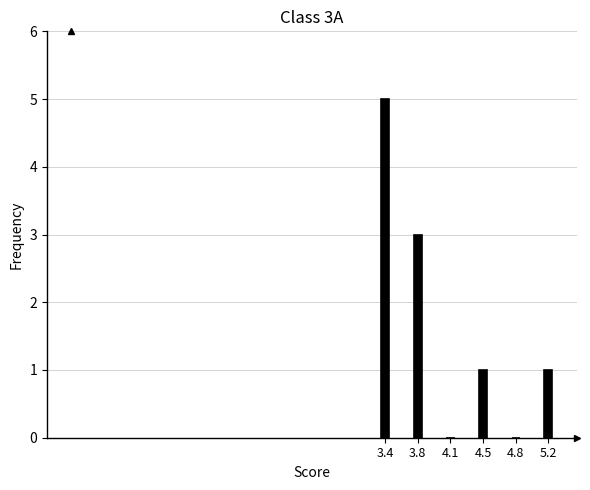

Between 4.8 and 3.8, which is larger?

3.8